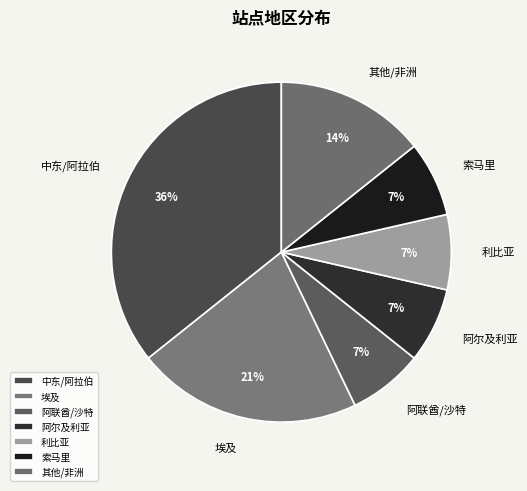

Does 中东/阿拉伯 represent more than half of the total?

No